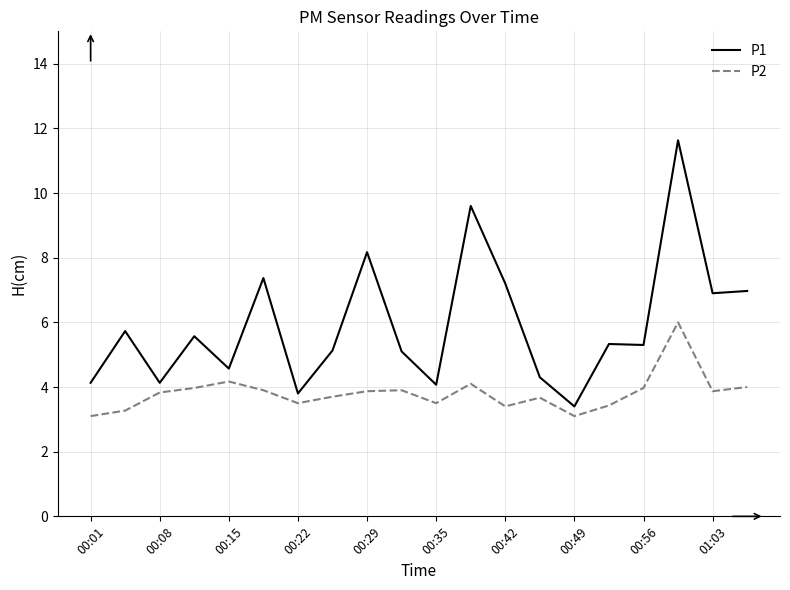

Which series has the widest spread of values?

P1